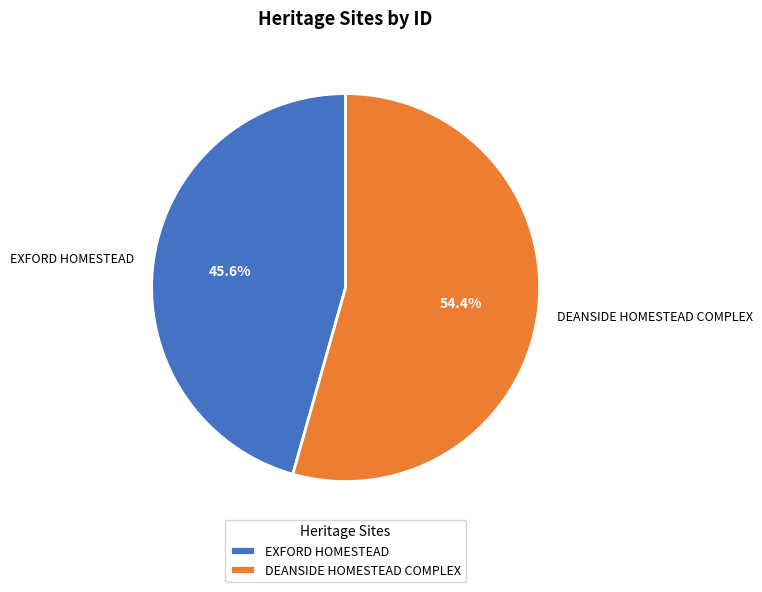

How many segments does this pie chart have?

2